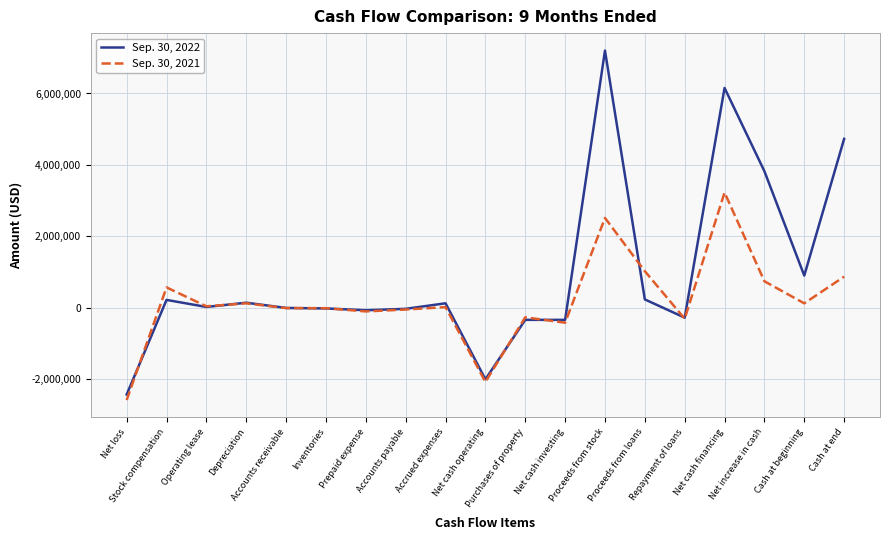

List the series in order of their overall mean, lowest first.

Sep. 30, 2021, Sep. 30, 2022